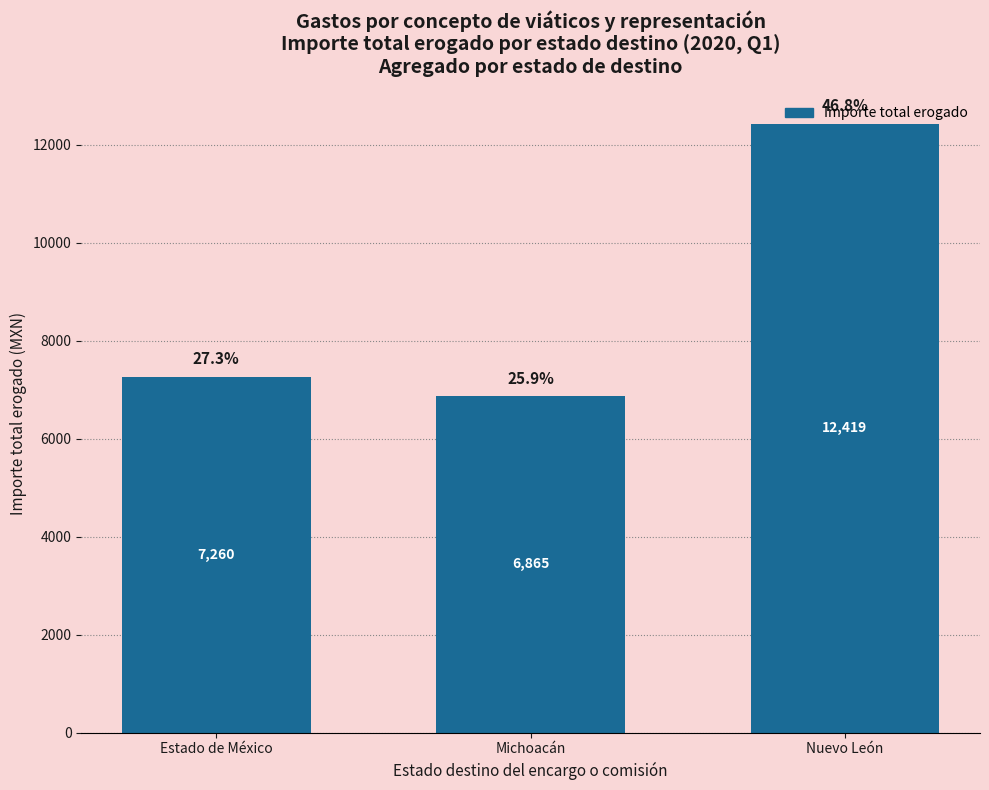

What is the change in value from Estado de México to Michoacán?

-394.0